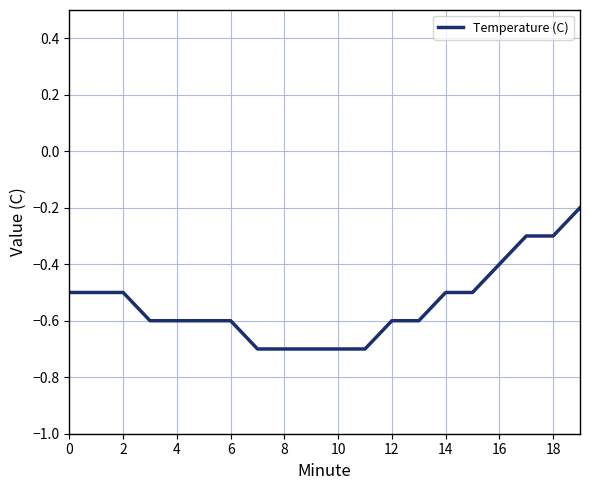

What is the smallest value displayed?

-0.7